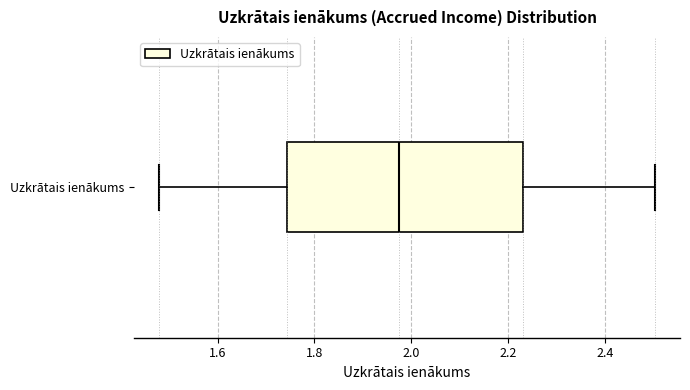

Where does the right whisker of the box for Uzkrātais ienākums end on the x-axis? The values are not printed on the chart, so give them approximately, as read against the axis.

2.50